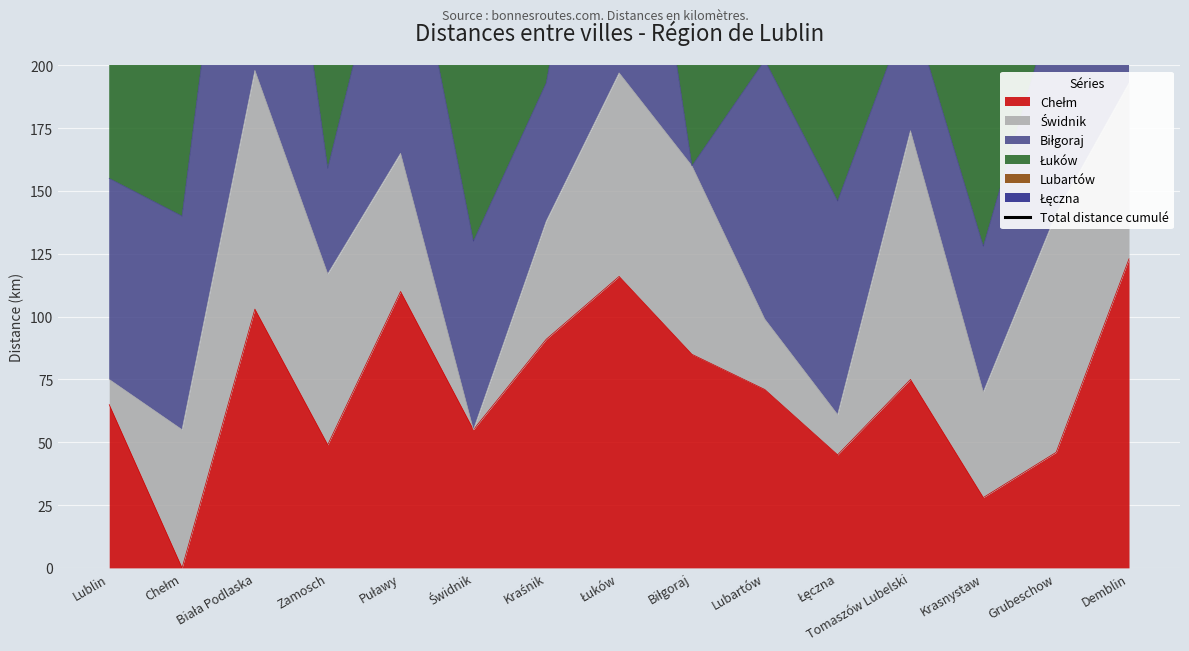

Rank the categories by value from highest to lowest.

Tomaszów Lubelski, Grubeschow, Biała Podlaska, Demblin, Biłgoraj, Łuków, Zamosch, Puławy, Kraśnik, Chełm, Krasnystaw, Lubartów, Lublin, Świdnik, Łęczna